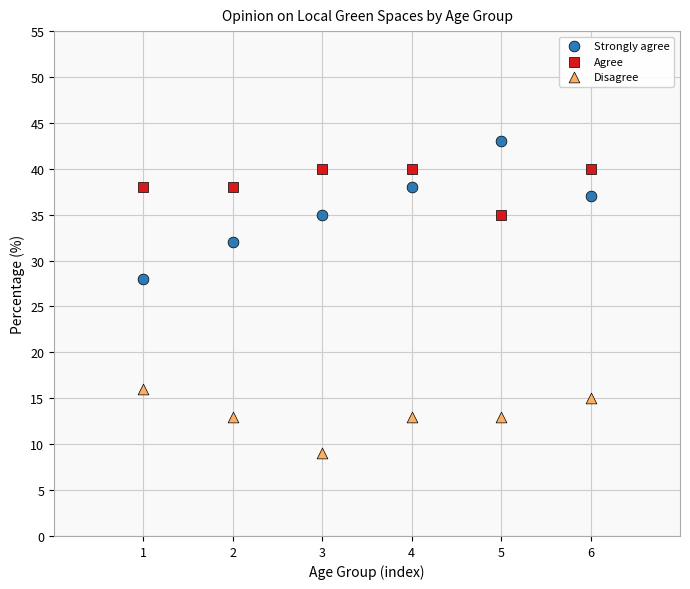

Which series contains the highest Y value?

Strongly agree